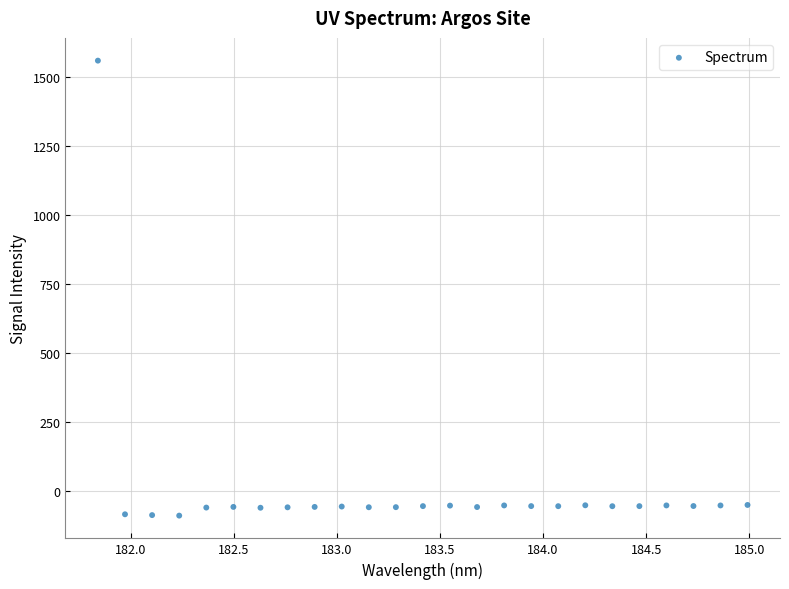

What is the range of Y values (max minus min)?

1651.1